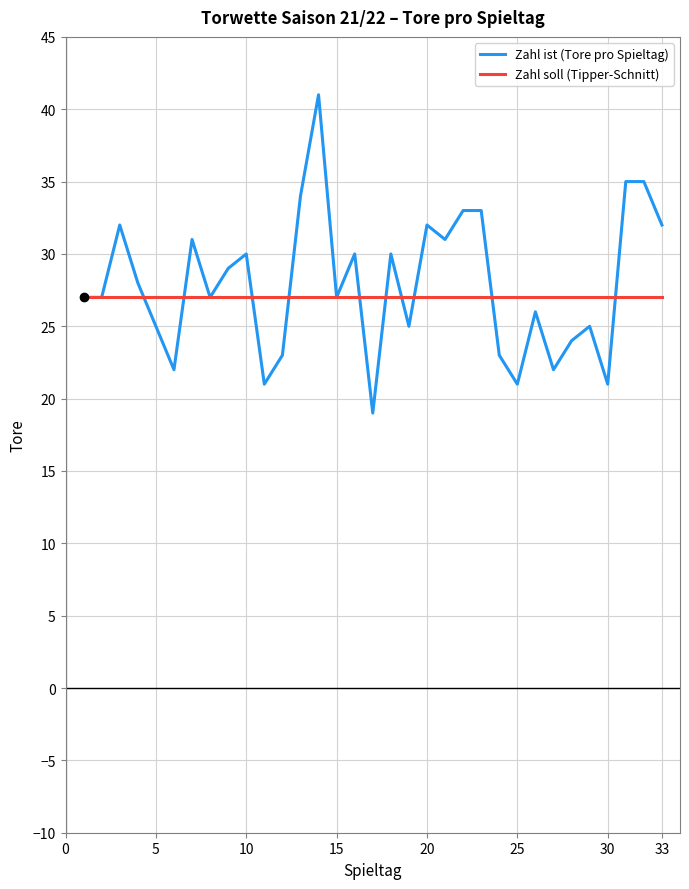

What is the greatest value displayed?

41